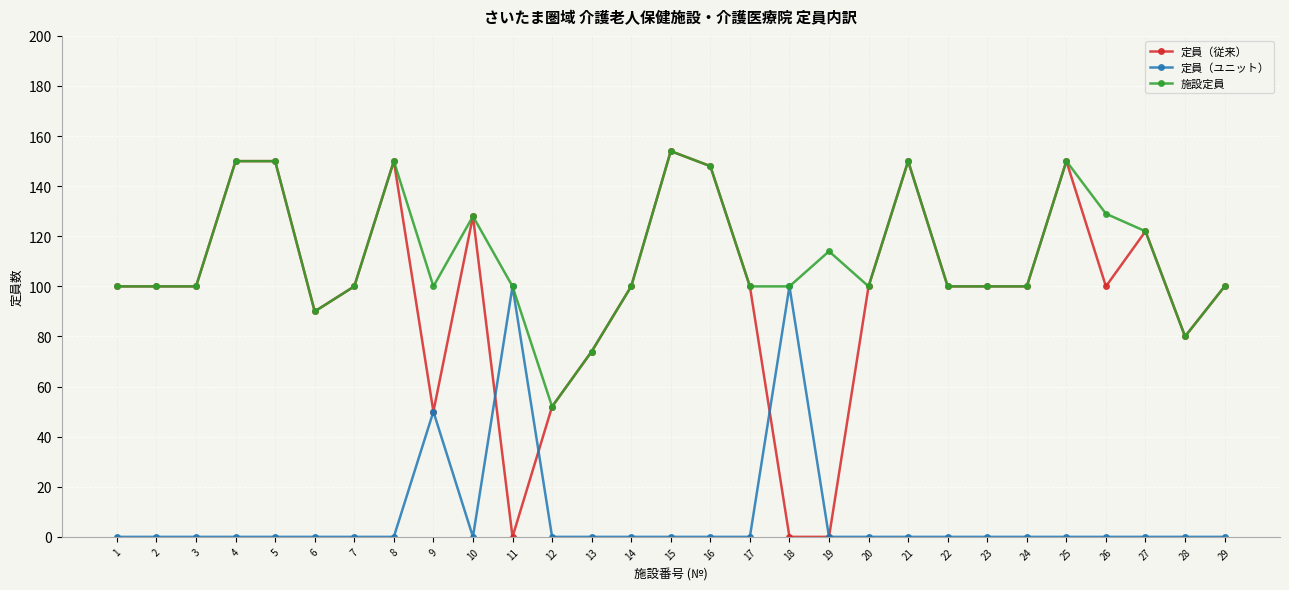

At how many categories does at least one series exceed 34?

29